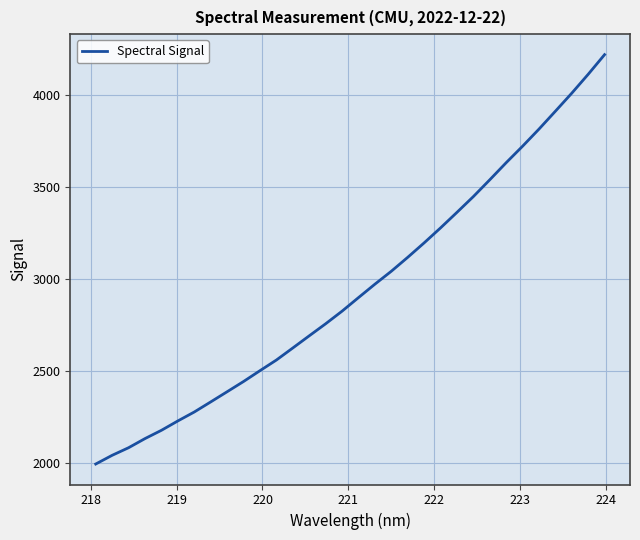

What is the smallest value displayed?

1996.3